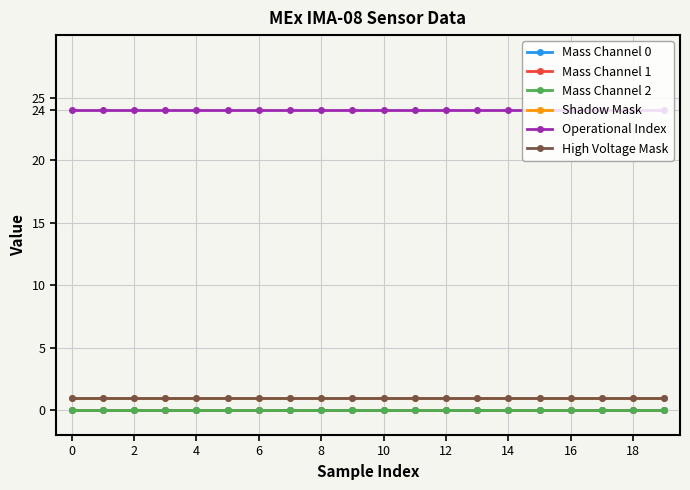

Is this an area chart (filled region under the line)?

No